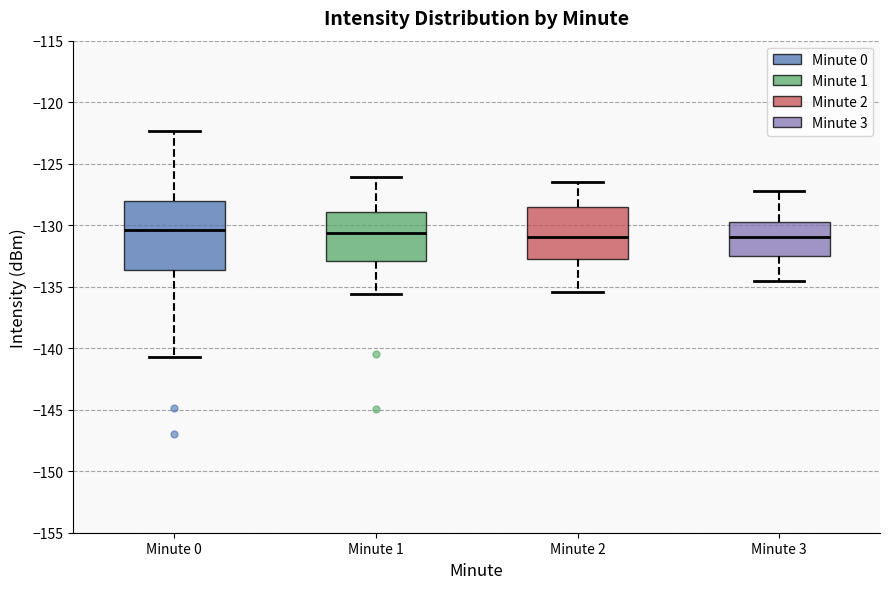

Reading left to right, read every box against the y-axis: the position of its median line, the range the box covers, and the ends of its whiskers. The values are not printed on the chart, so give them approximately, as read against the axis.

Minute 0: median -130.5, box -133.5 to -128.0, whiskers -140.5 to -122.5
Minute 1: median -130.5, box -133.0 to -129.0, whiskers -135.5 to -126.0
Minute 2: median -131.0, box -132.5 to -128.5, whiskers -135.5 to -126.5
Minute 3: median -131.0, box -132.5 to -129.5, whiskers -134.5 to -127.0